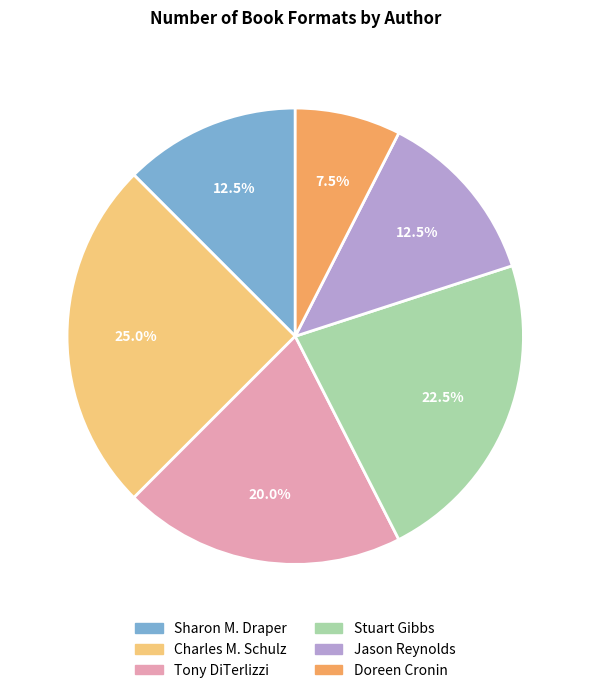

Is there any slice that represents more than half of the pie?

No